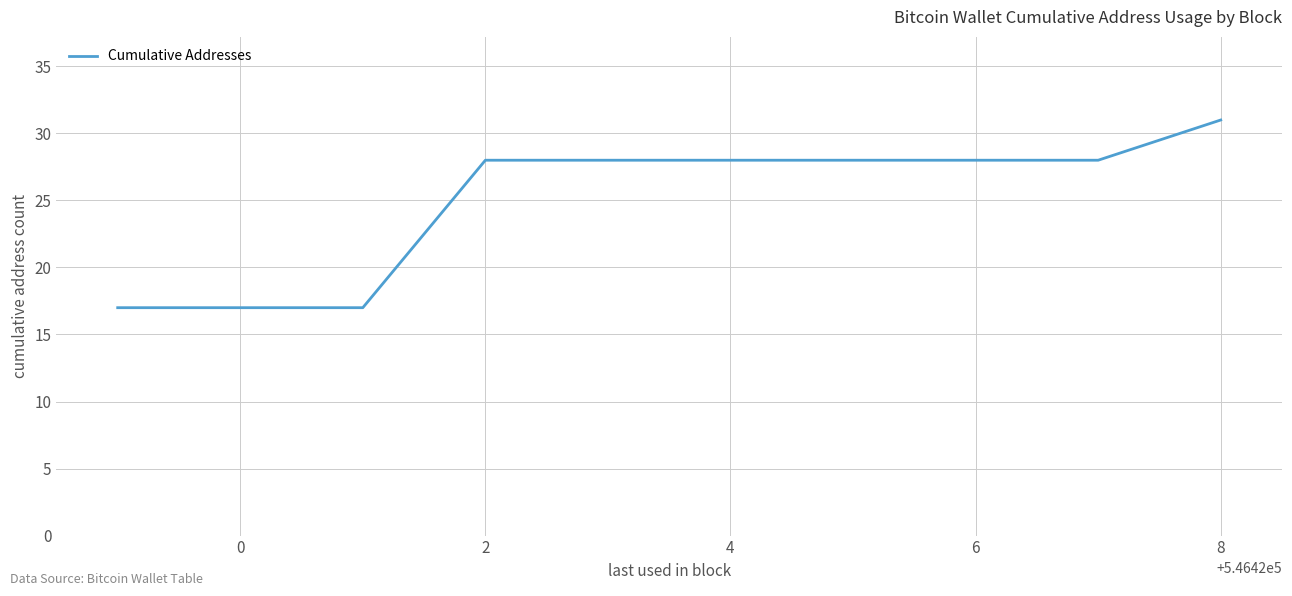

Does the chart have visible grid lines?

Yes